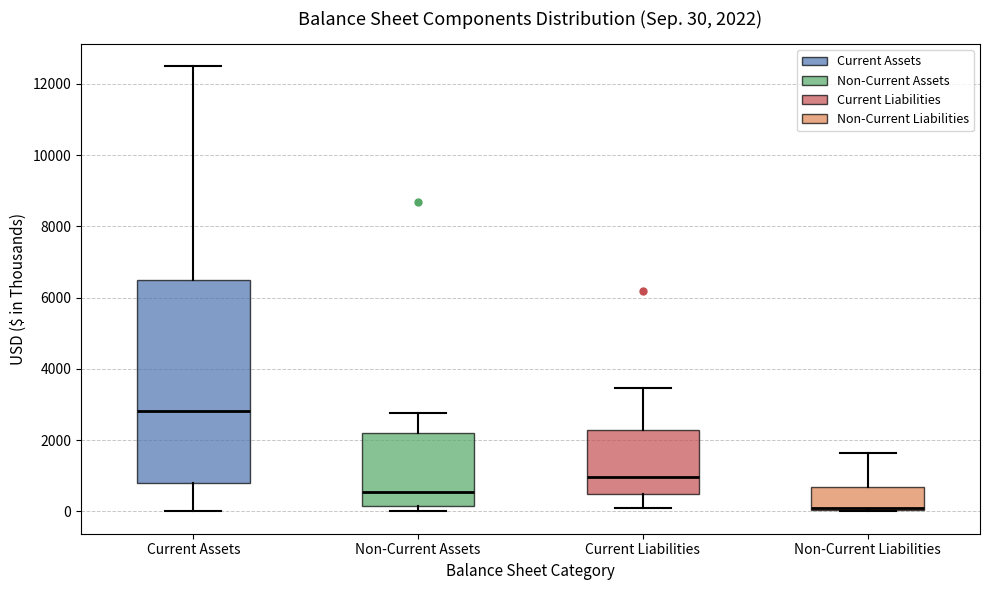

Which box's median line is the highest?

Current Assets